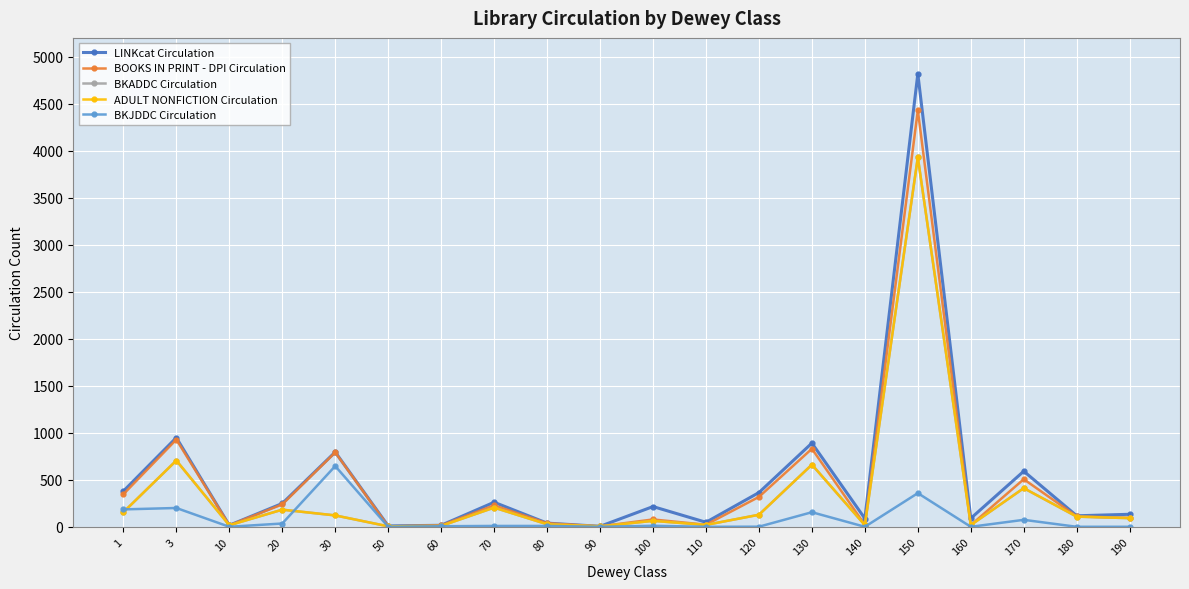

What is the sum of all BKADDC Circulation values?

6878